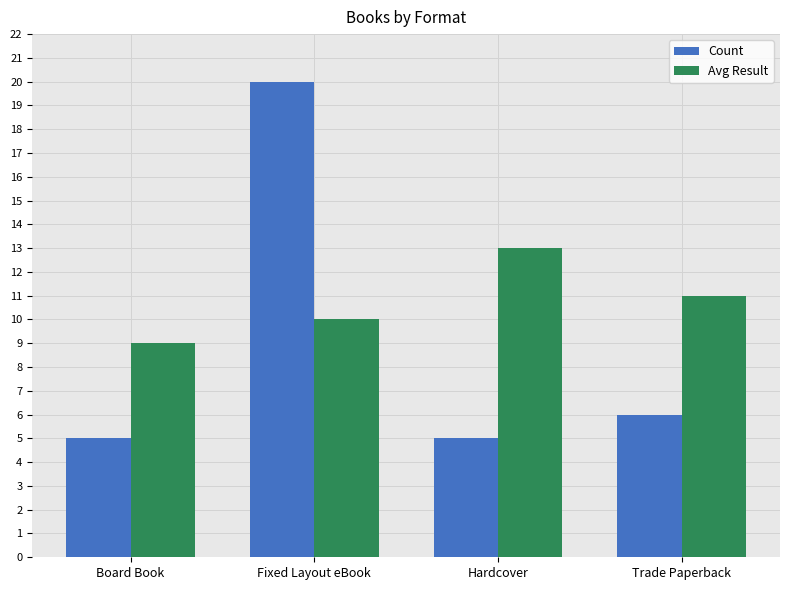

What is the label of the 2nd bar from the left?

Fixed Layout eBook